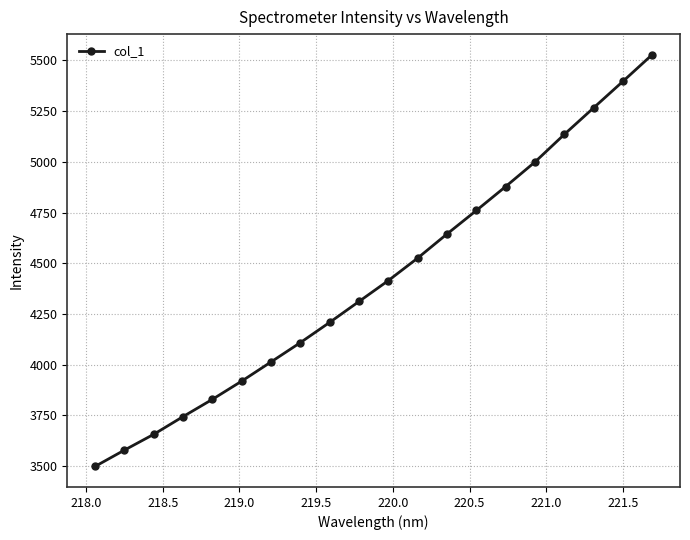

What is the difference between the maximum and minimum values?

2030.0